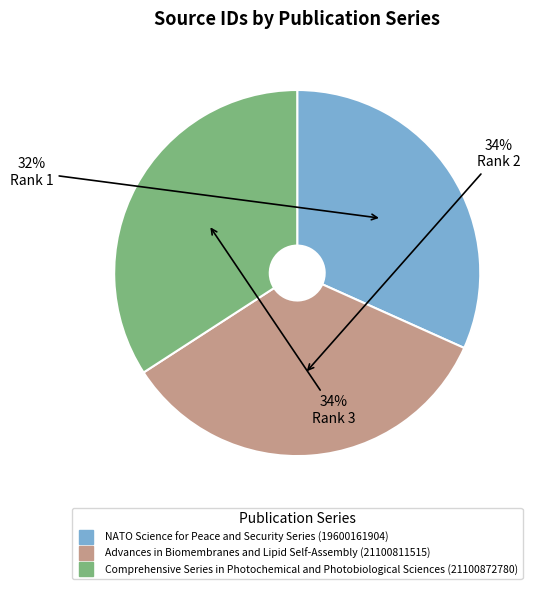

Does Comprehensive Series in Photochemical and Photobiological Sciences account for over 50% of the chart?

No